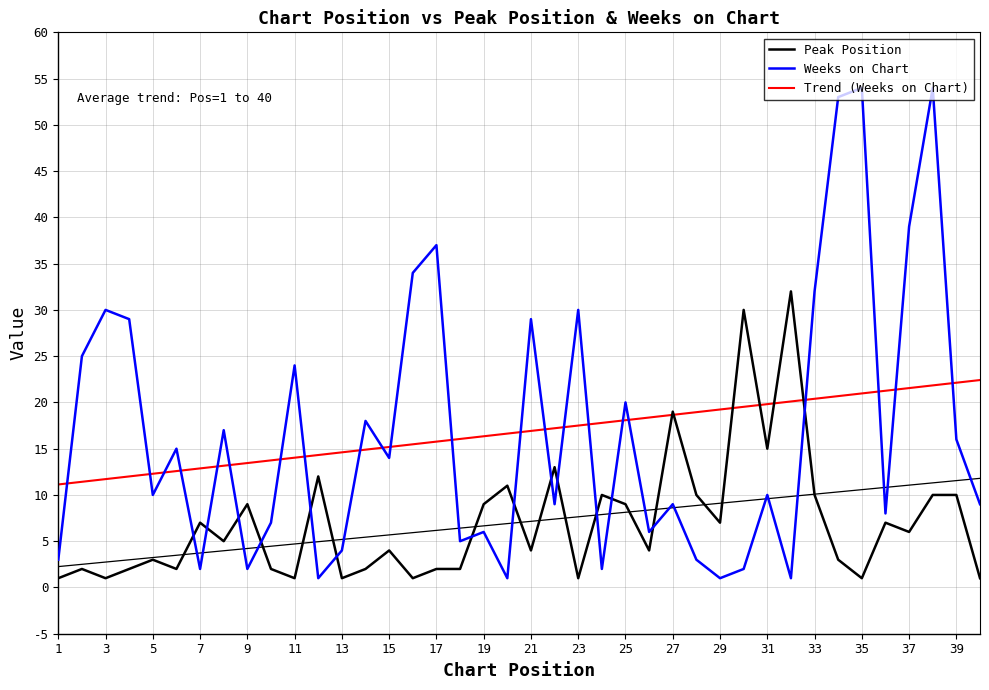

What is the lowest value of the Weeks on Chart series?

1.0